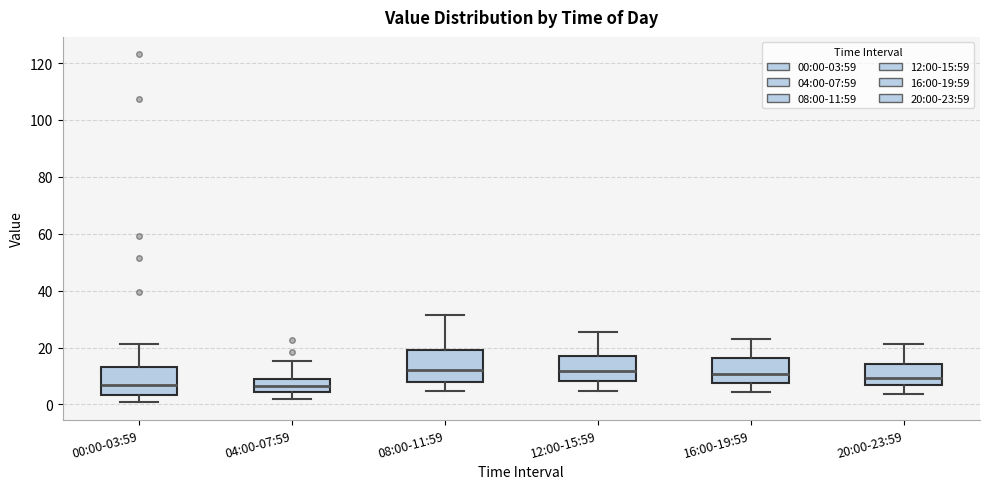

Reading left to right, read every box against the y-axis: the position of its median line, the range the box covers, and the ends of its whiskers. The values are not printed on the chart, so give them approximately, as read against the axis.

00:00-03:59: median 6, box 4 to 14, whiskers 0 to 22
04:00-07:59: median 6, box 4 to 8, whiskers 2 to 16
08:00-11:59: median 12, box 8 to 20, whiskers 4 to 32
12:00-15:59: median 12, box 8 to 18, whiskers 4 to 26
16:00-19:59: median 10, box 8 to 16, whiskers 4 to 24
20:00-23:59: median 10, box 6 to 14, whiskers 4 to 22